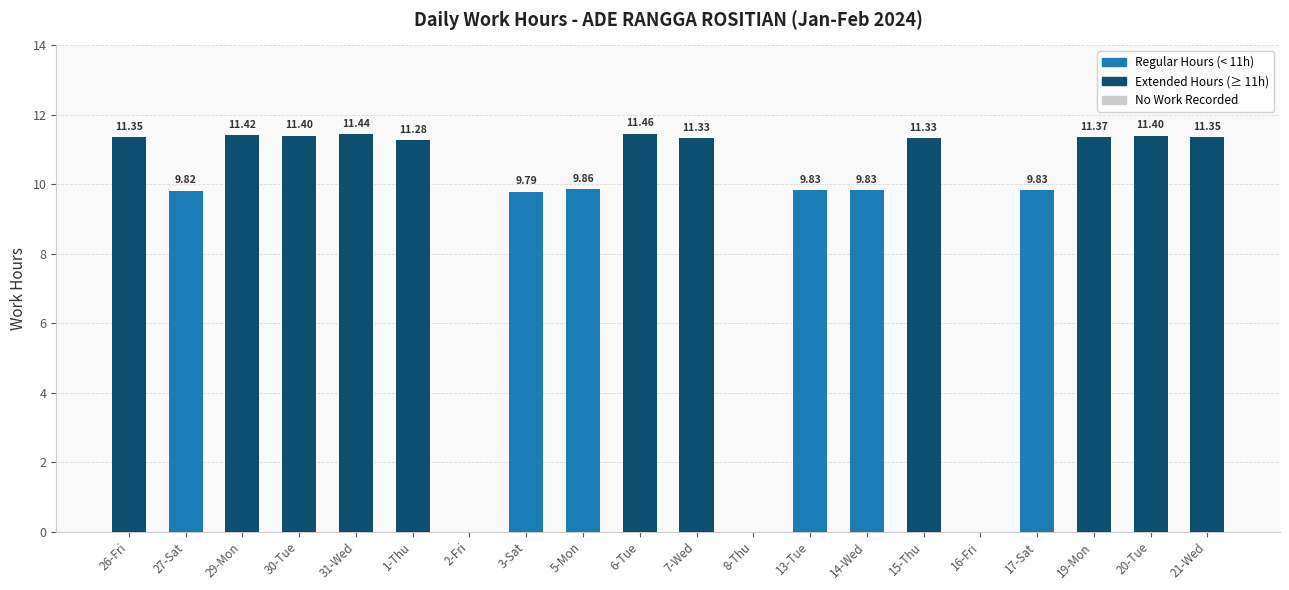

How many values exceed 11?

11